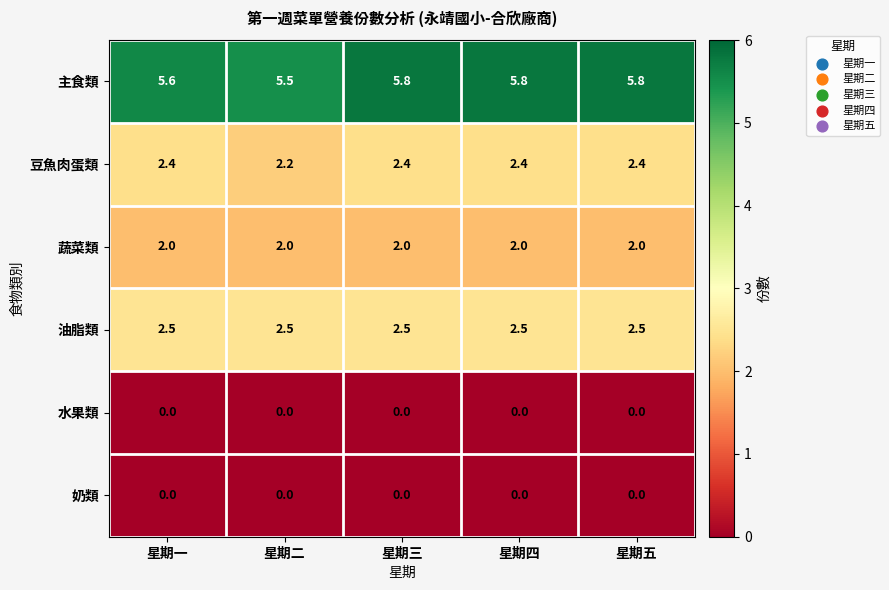

Which series has the widest spread of values?

主食類